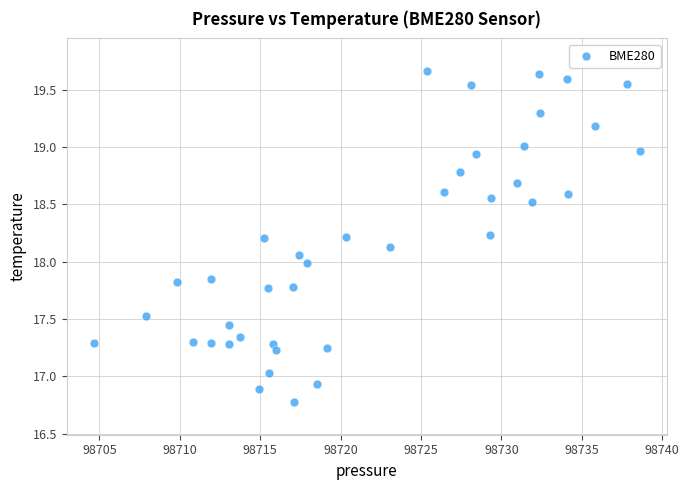

What is the range of X values (max minus min)?

33.9